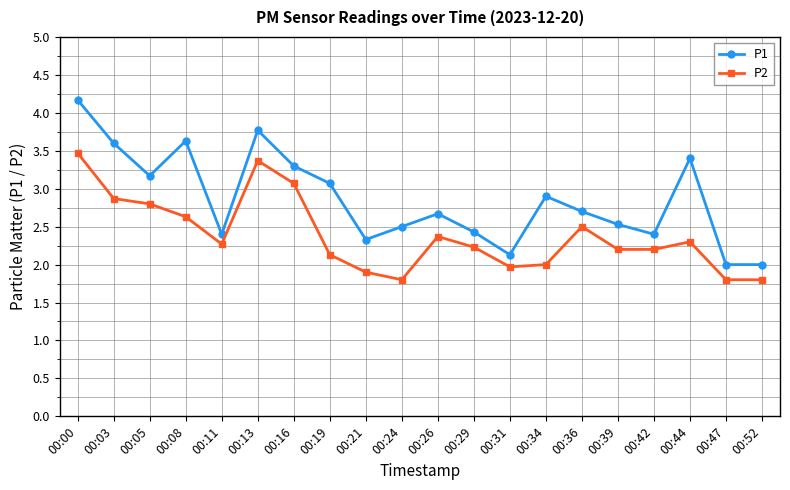

What is the greatest value displayed?

4.2